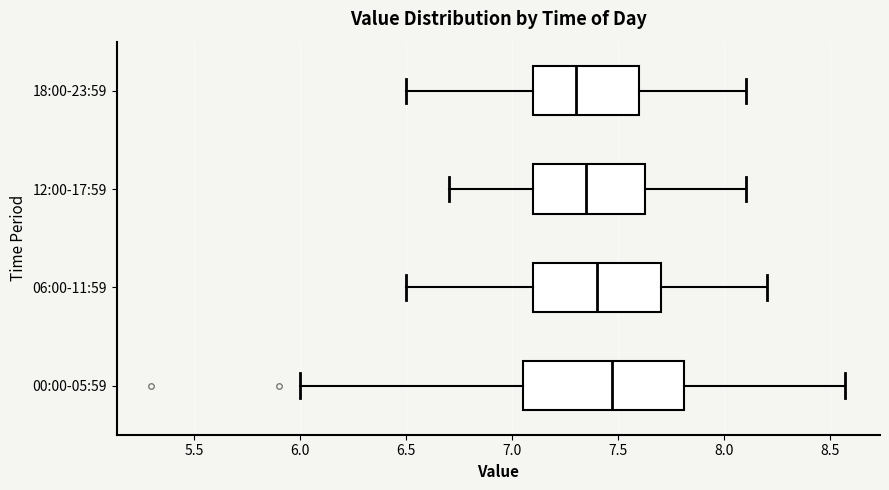

Reading bottom to top, transcribe this box plot: for each box, give where its median line is, the range the box spans, and where its two whiskers end, as read against the x-axis. The values are not printed on the chart, so give them approximately, as read against the axis.

00:00-05:59: median 7.45, box 7.05 to 7.80, whiskers 6.00 to 8.55
06:00-11:59: median 7.40, box 7.10 to 7.70, whiskers 6.50 to 8.20
12:00-17:59: median 7.35, box 7.10 to 7.65, whiskers 6.70 to 8.10
18:00-23:59: median 7.30, box 7.10 to 7.60, whiskers 6.50 to 8.10